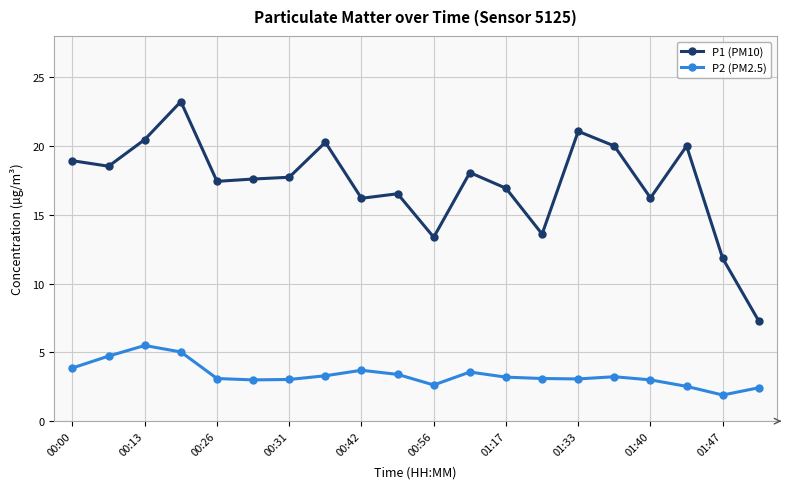

What is the value of the P2 (PM2.5) point at the 1st from the left?

3.9